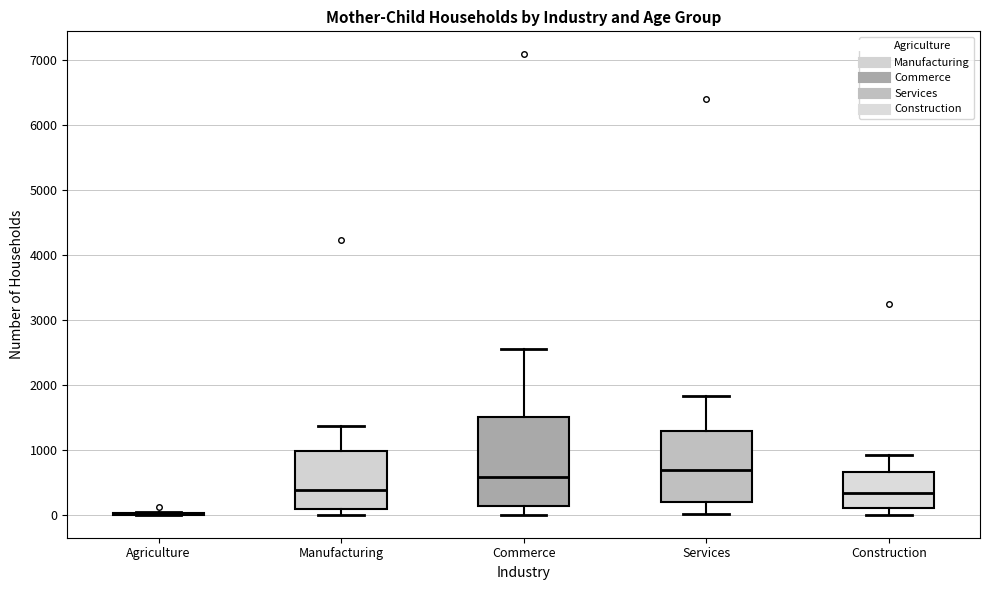

Where is the upper edge of the box for Commerce on the y-axis? The values are not printed on the chart, so give them approximately, as read against the axis.

1500